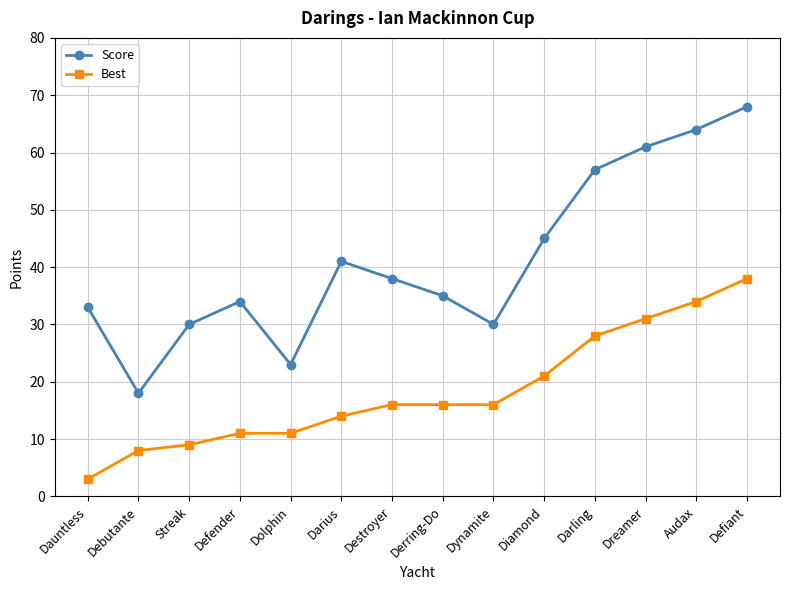

Is it true that Best equals 16 at Dynamite?

True